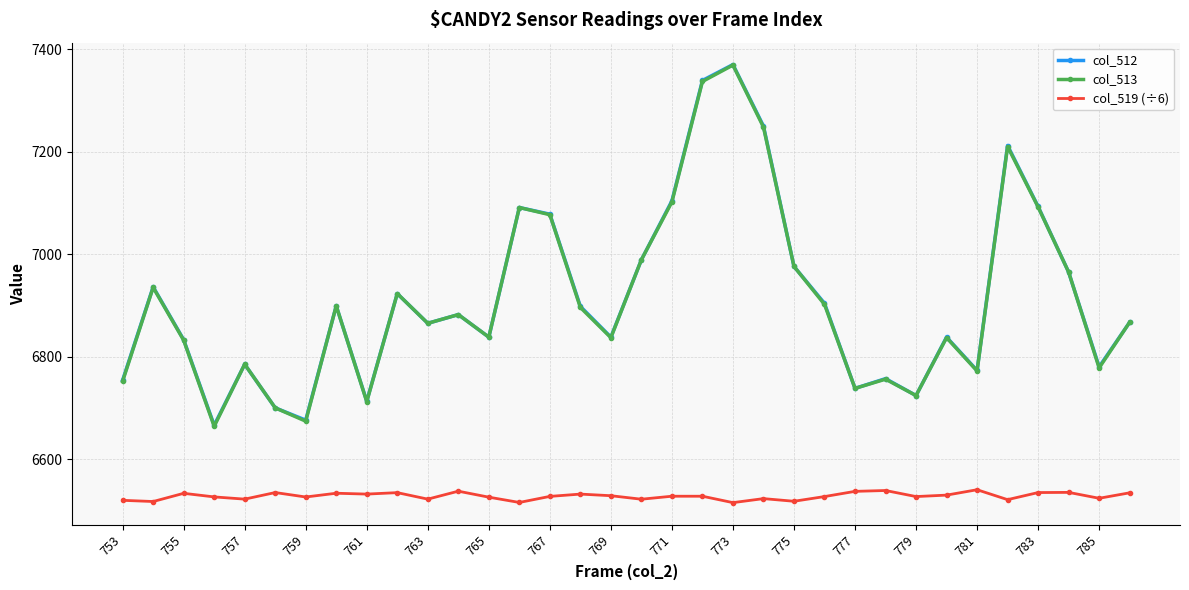

True or false: col_512 and col_519 (÷6) cross at least once.

False